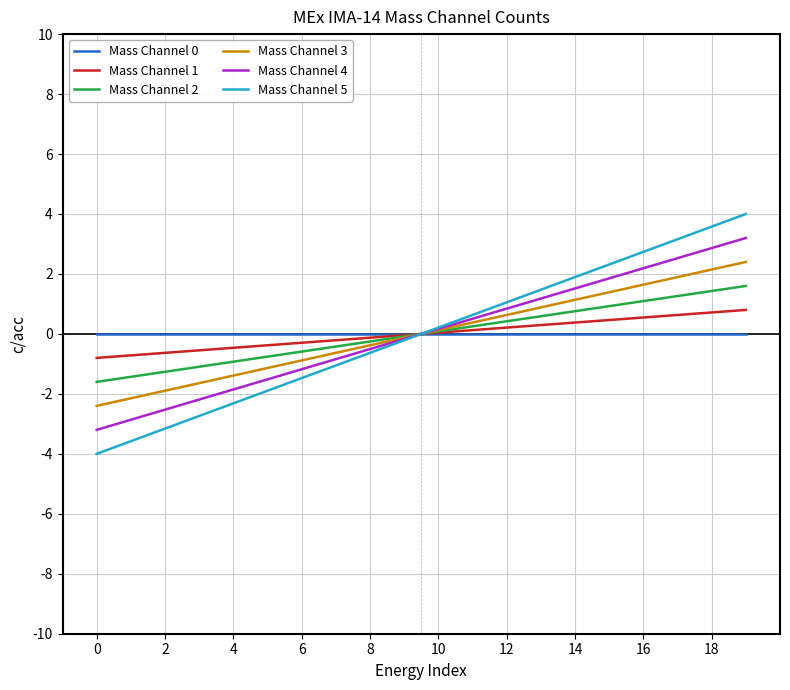

What is the maximum value shown in the chart?

4.0